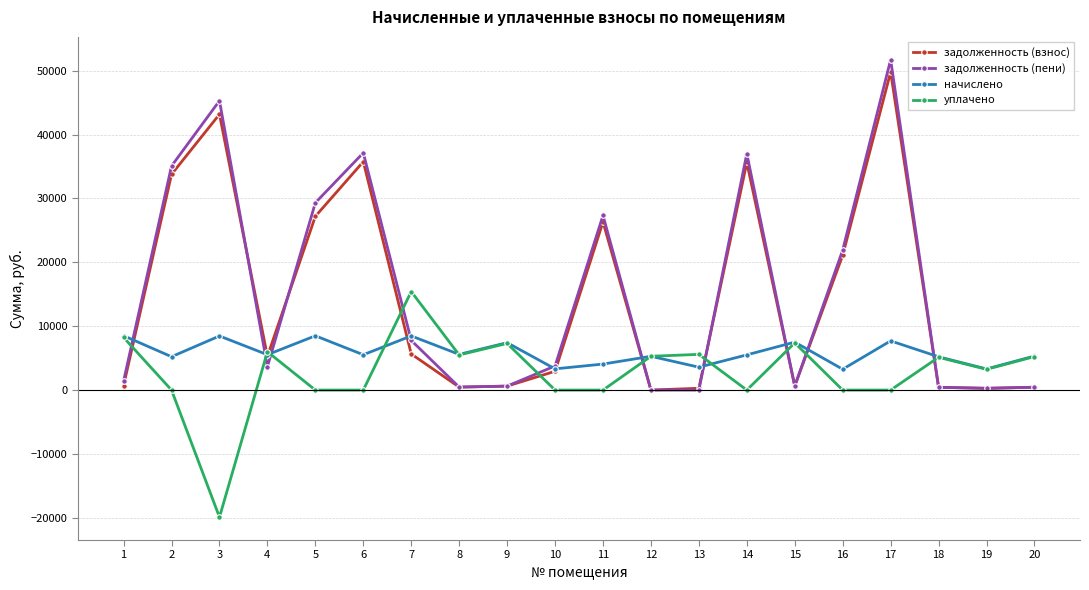

Where does the уплачено series first go above 5131?

1